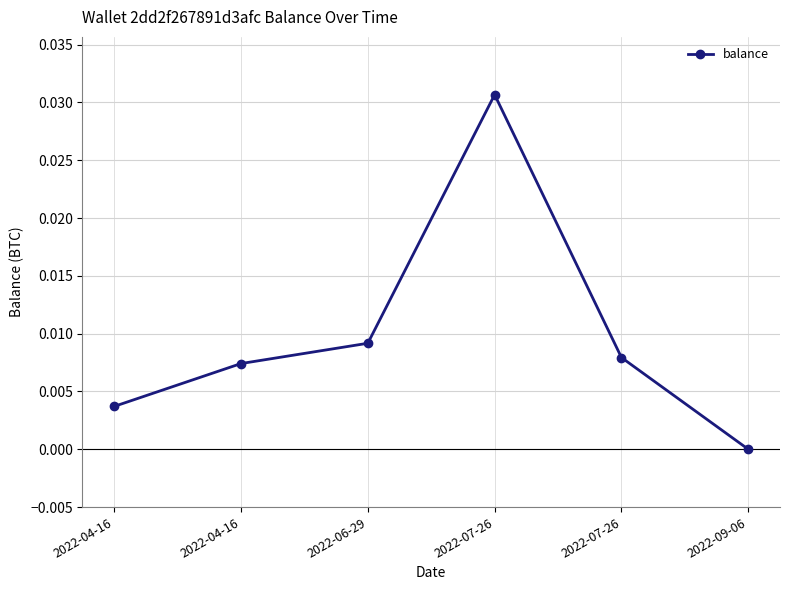

What is the sum of all values?

0.1